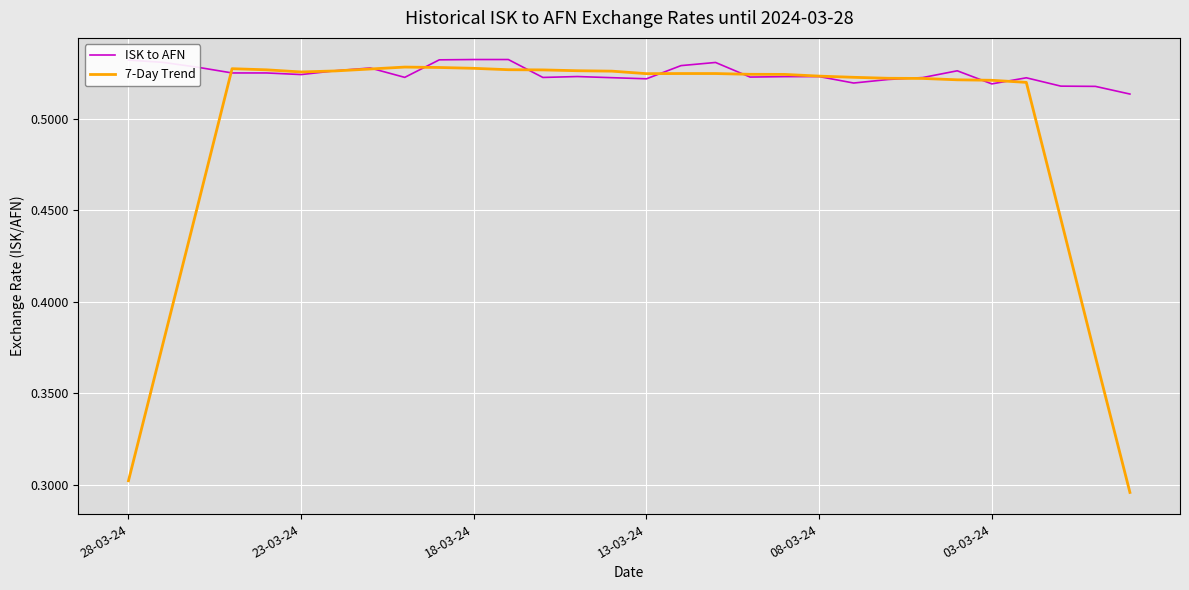

Which series has the largest range (max minus min)?

7-Day Trend